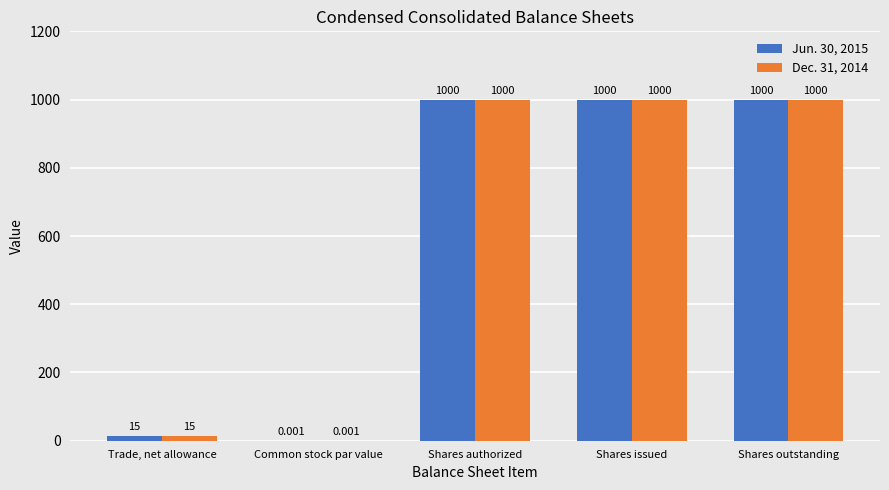

What is the sum of all Dec. 31, 2014 values?

3015.0